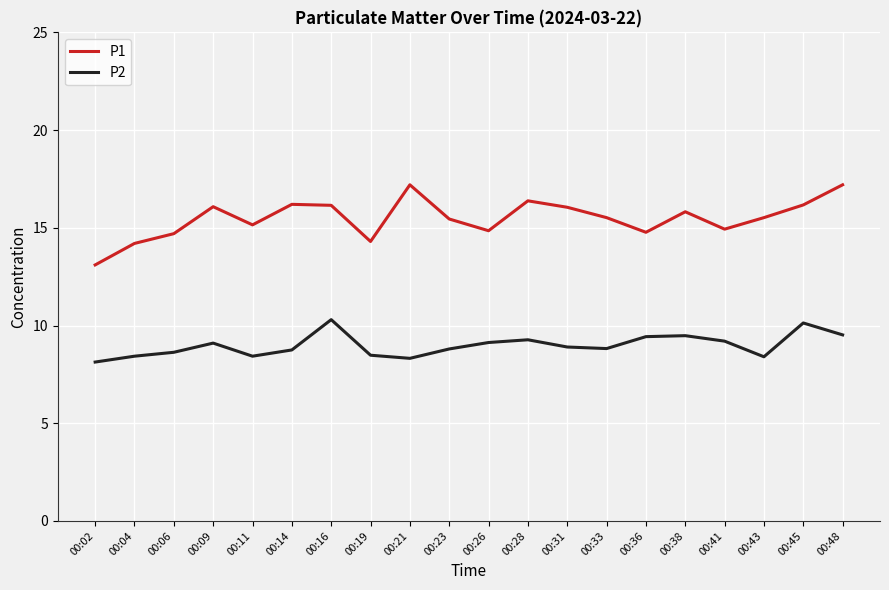

What is the total value across all series at 00:31?

25.0